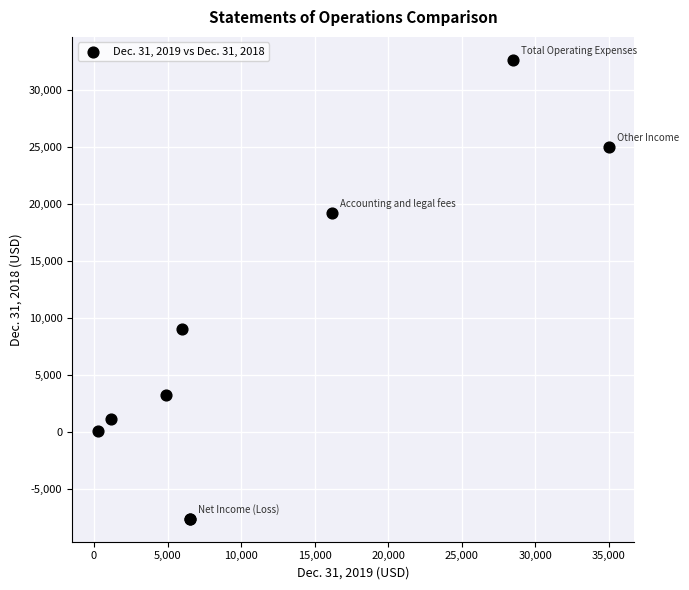

What Y value in the scatter plot is closest to 12500?

9000